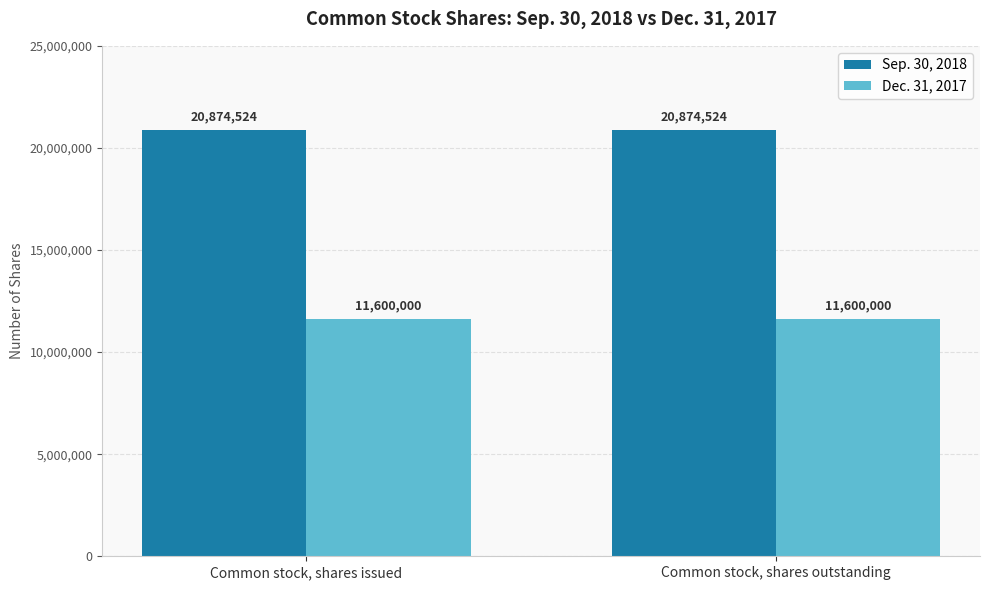

Are the bars horizontal?

No